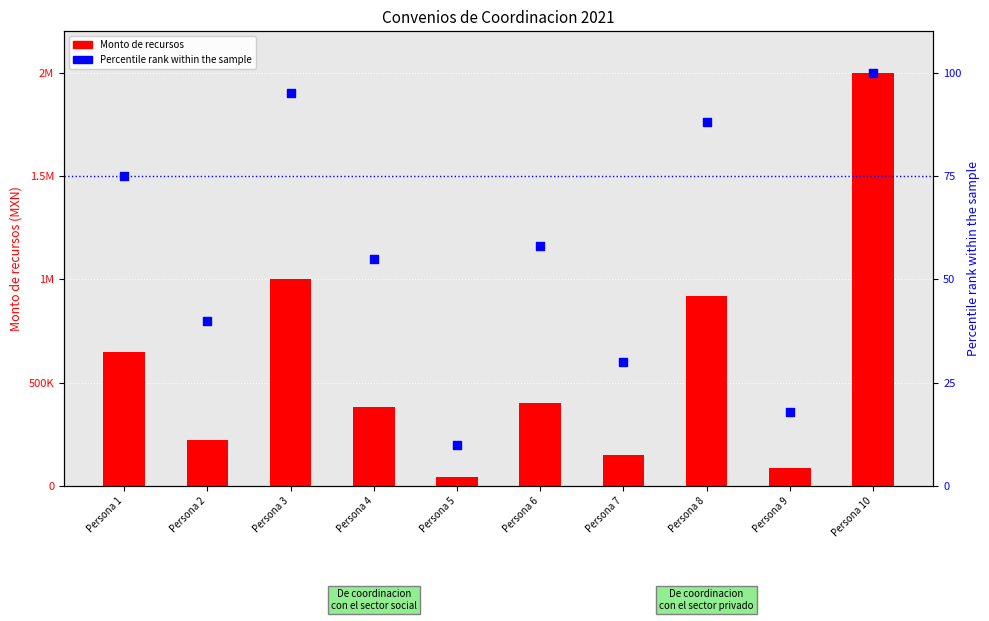

Which series has the widest spread of Y values?

Monto de recursos